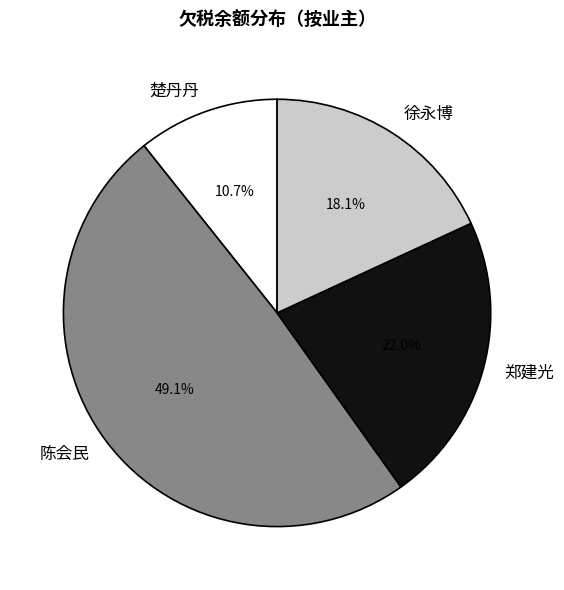

Does any single category account for the majority?

No